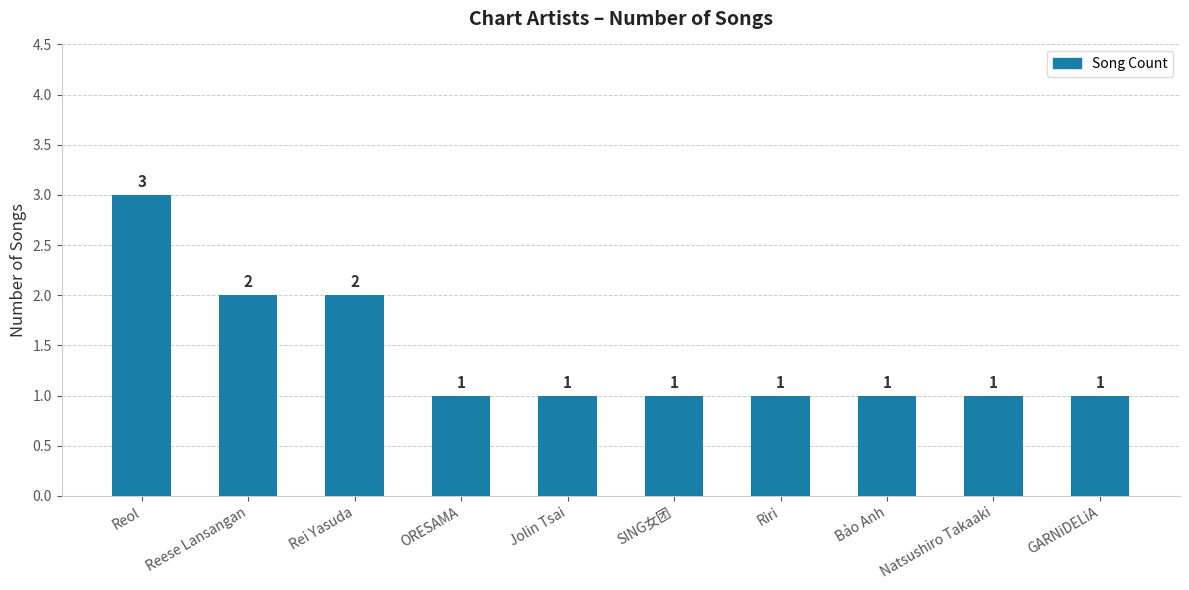

True or false: the data shows 2 at Rei Yasuda.

True